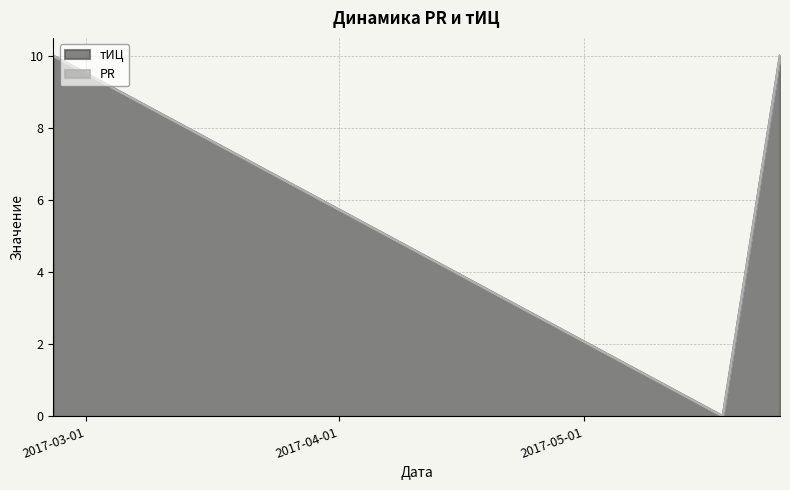

Reading left to right, extract all data points from this chart.

10	0	10